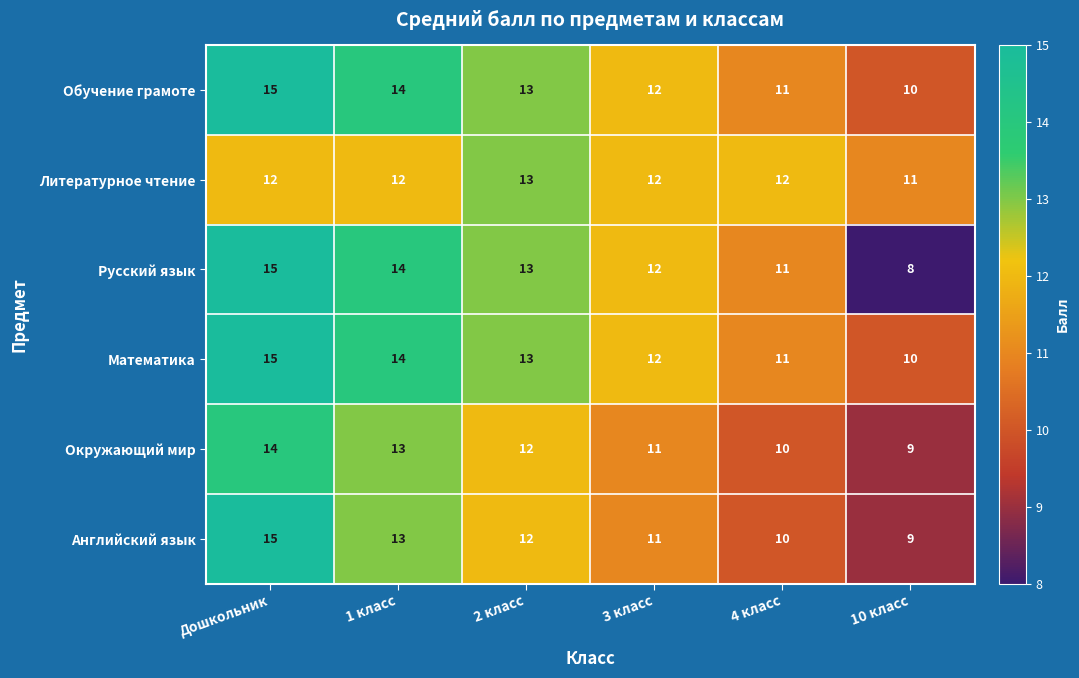

What is the total value across all series at 4 класс?

65